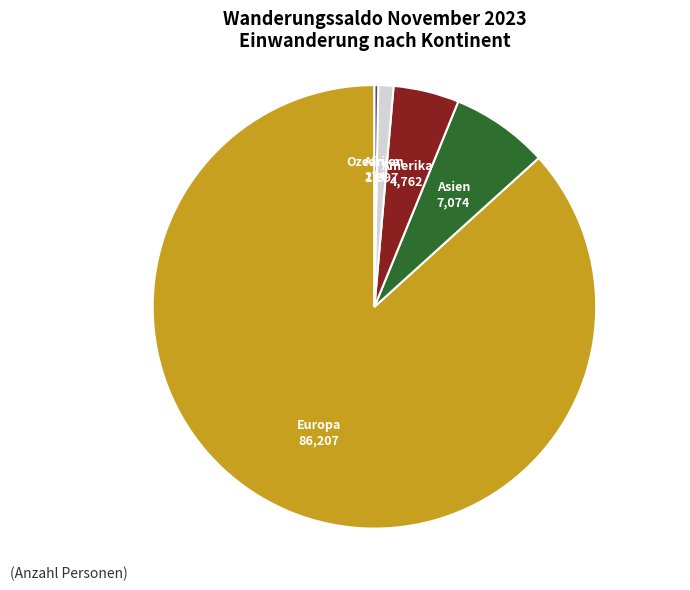

Is there any slice that represents more than half of the pie?

Yes